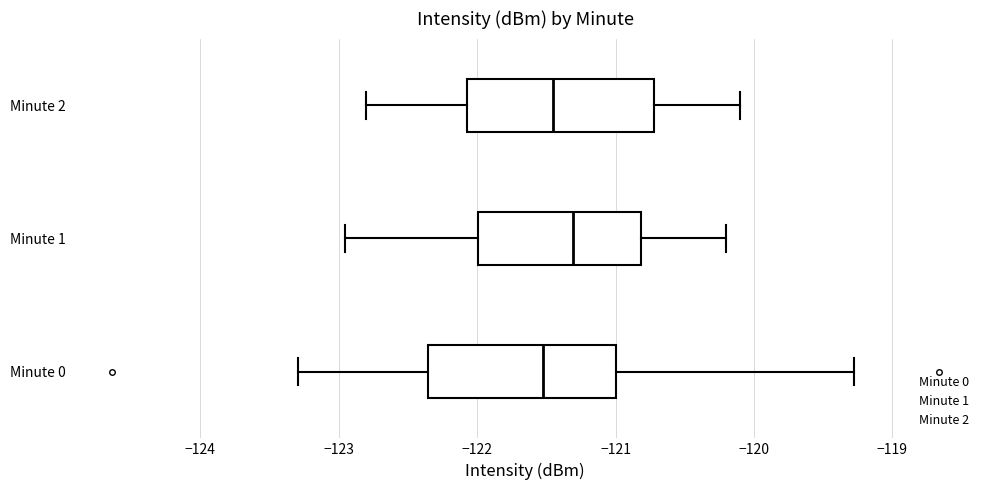

Where does the left whisker of the box for Minute 2 end on the x-axis? The values are not printed on the chart, so give them approximately, as read against the axis.

-122.8